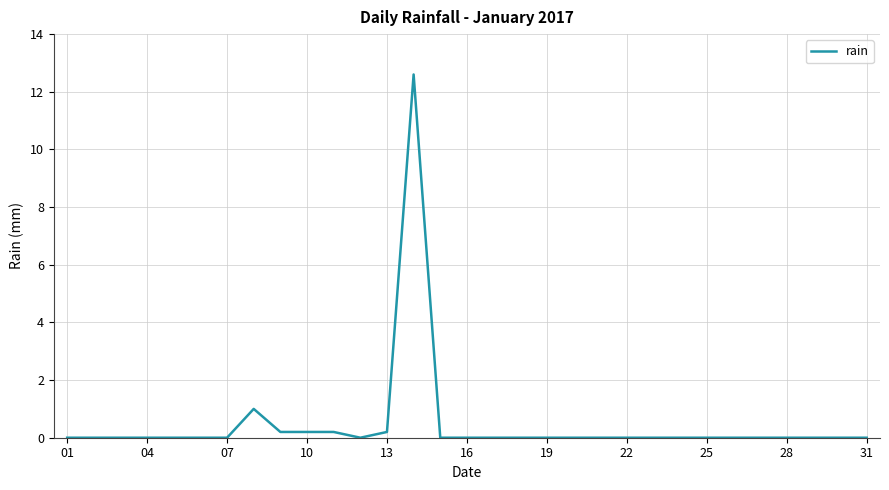

What is the difference between the maximum and minimum values?

12.6